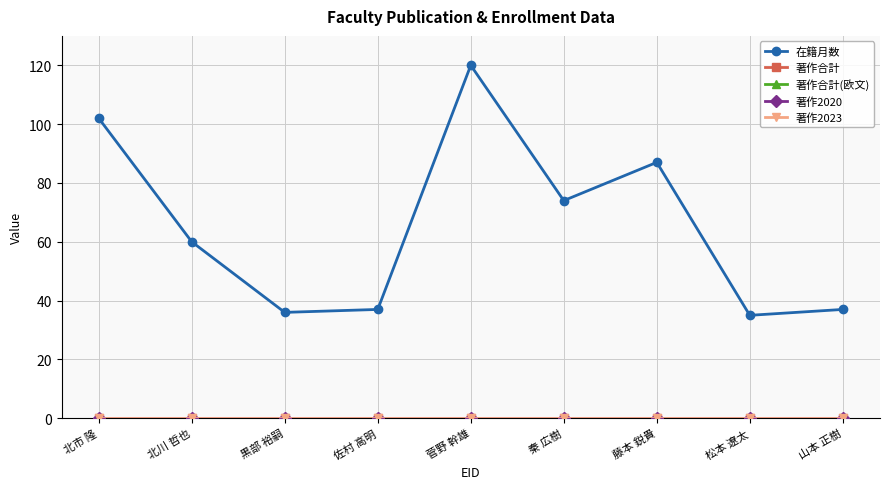

At which label does 著作合計(欧文) reach its peak?

北市 隆